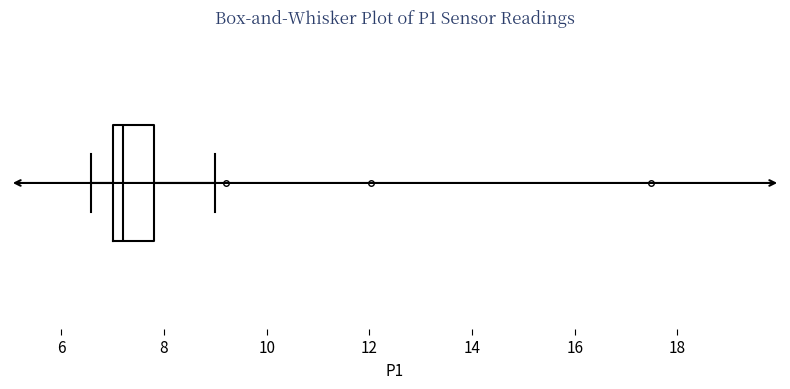

Where does the left whisker of the box end on the x-axis? The values are not printed on the chart, so give them approximately, as read against the axis.

6.6